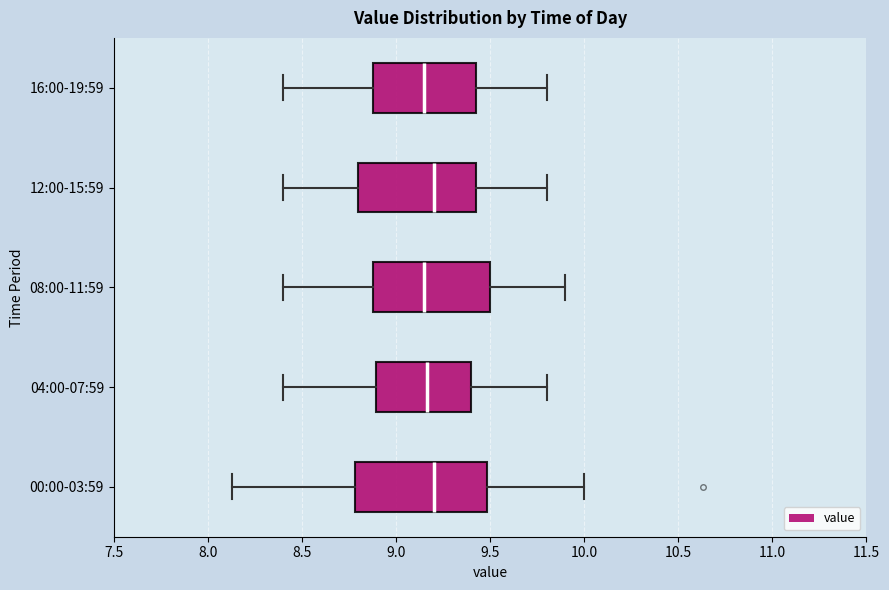

Comparing the boxes themselves (not the whiskers), which one is the widest?

00:00-03:59